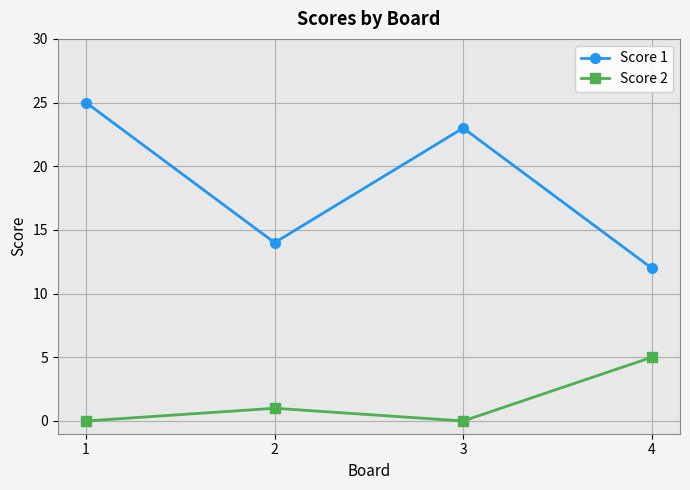

Reading left to right, transcribe all the data shown in this chart.

Score 1: 25	14	23	12
Score 2: 0	1	0	5